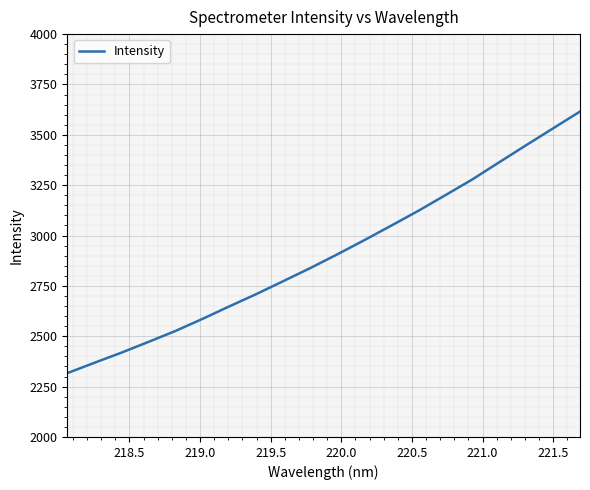

What is the difference between the maximum and minimum values?

1298.8